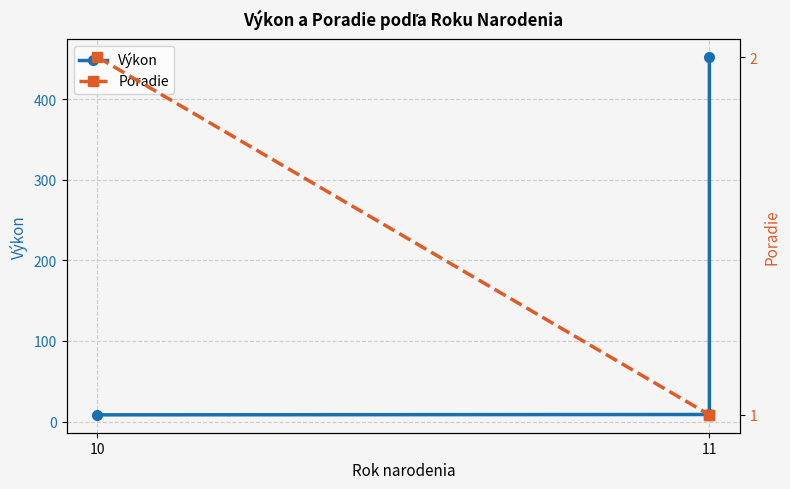

Which category has the lowest value in the Poradie series?

11